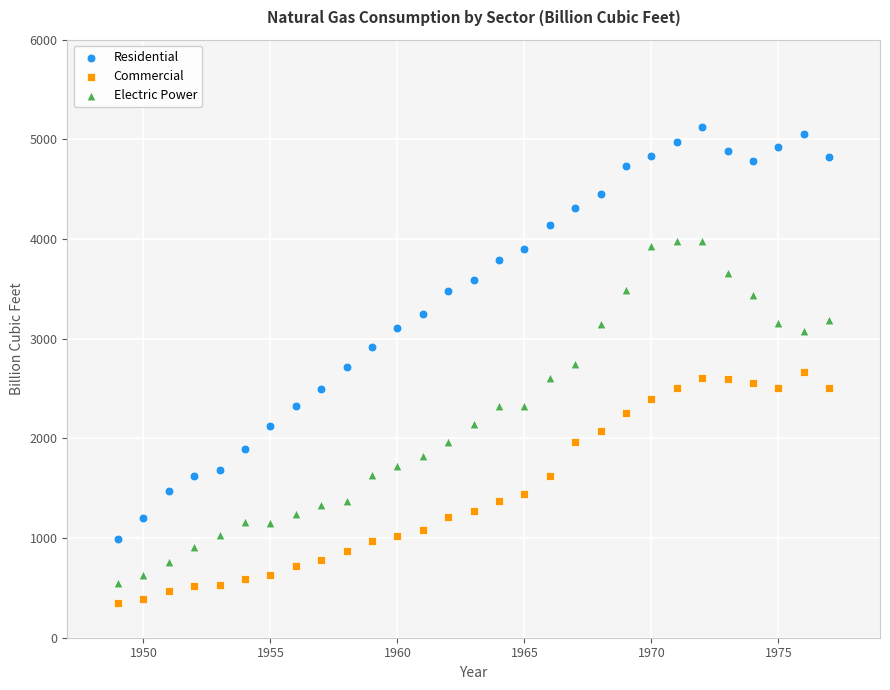

Across all data points, what is the range of Y values (max minus min)?

4778.2